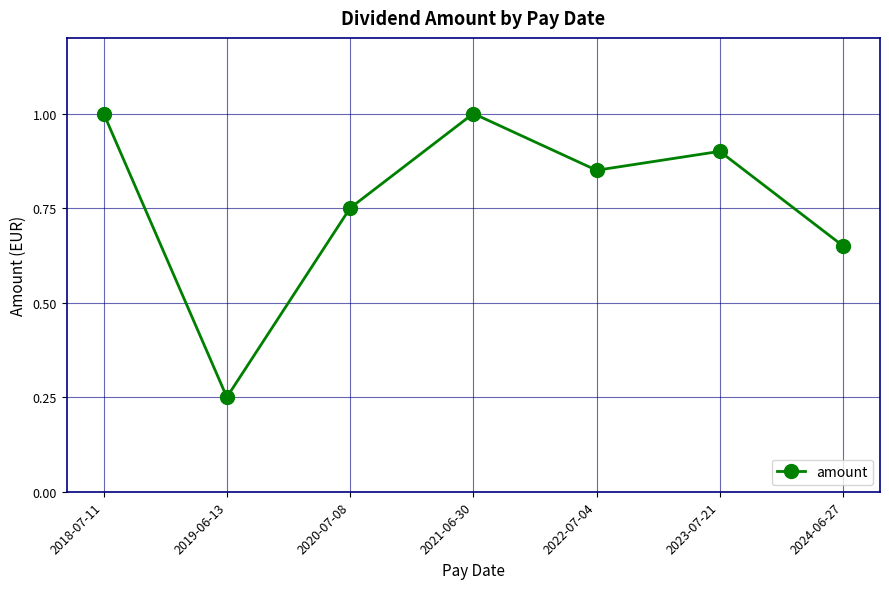

Count the number of data series in this chart.

1